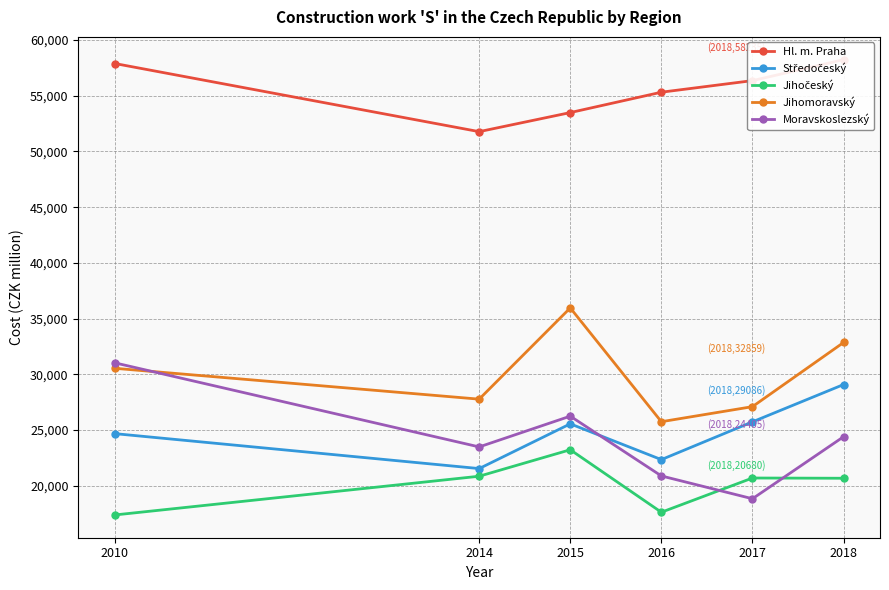

True or false: Středočeský and Jihočeský cross at least once.

False